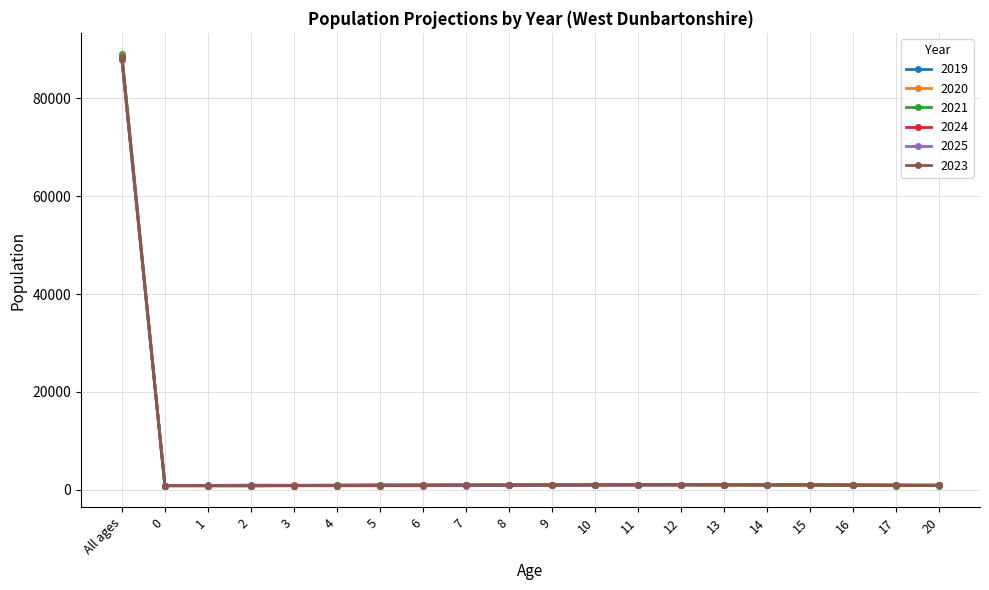

What is the approximate value of 2025 at 14?

1034.0